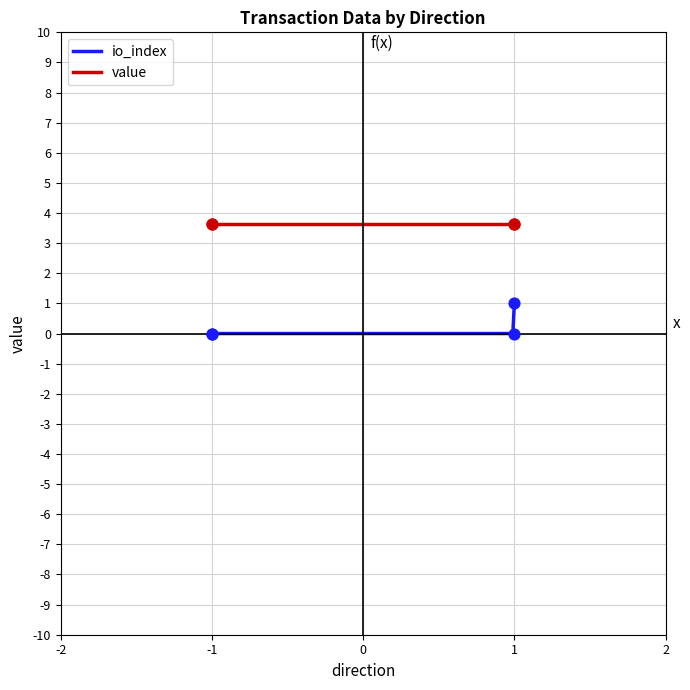

Which series reaches the maximum Y coordinate?

value